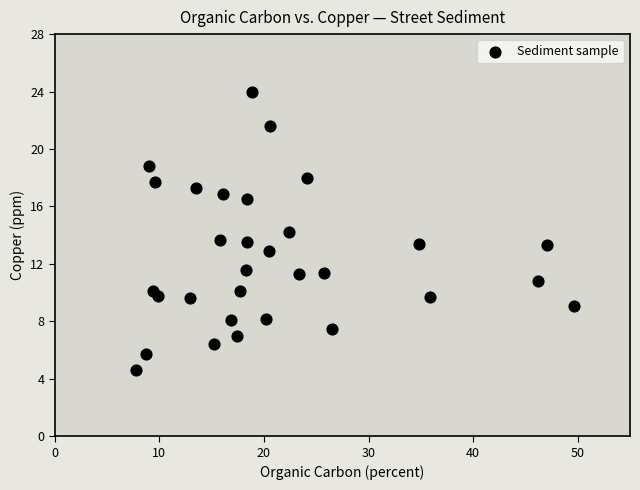

What is the range of X values (max minus min)?

41.9